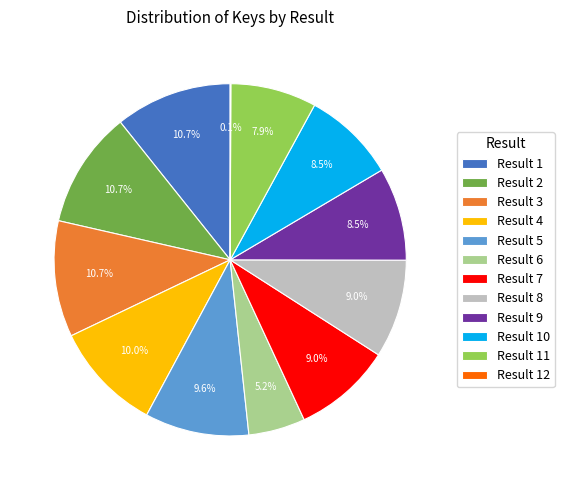

What portion of the pie excludes Result 3?

89.3%